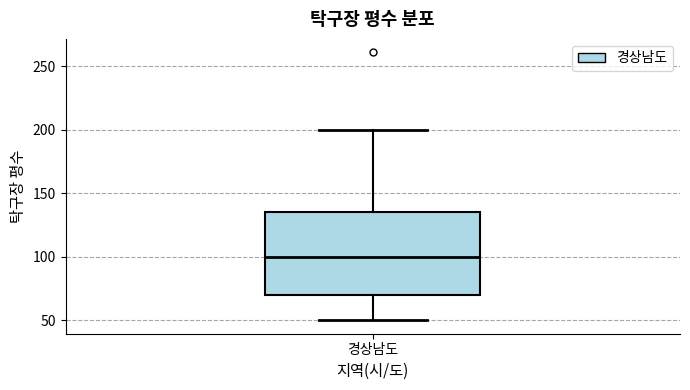

Where does the lower whisker of the box for 경상남도 end on the y-axis? The values are not printed on the chart, so give them approximately, as read against the axis.

50